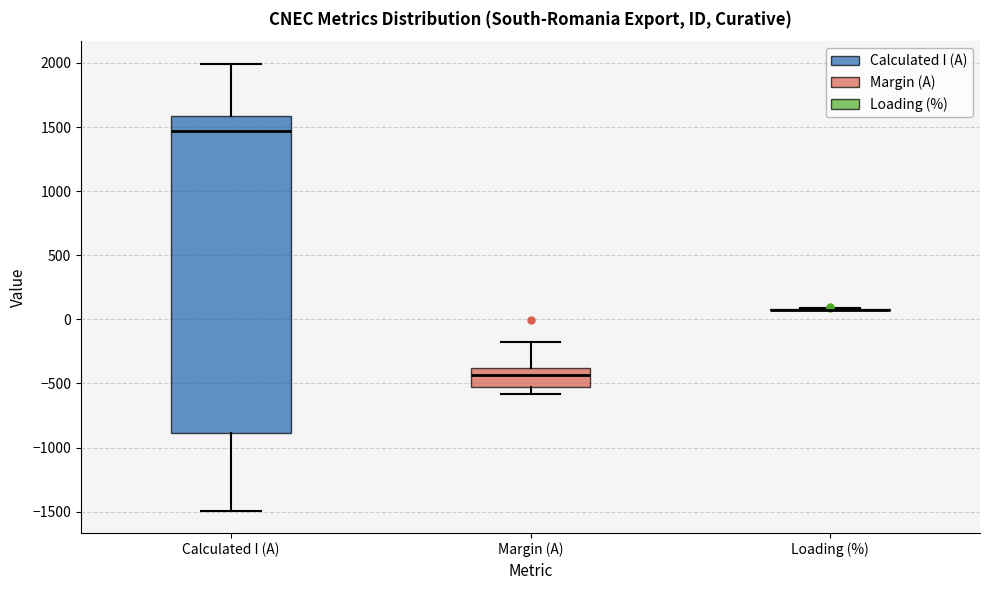

Which box is the tallest, from its lower edge to its upper edge?

Calculated I (A)